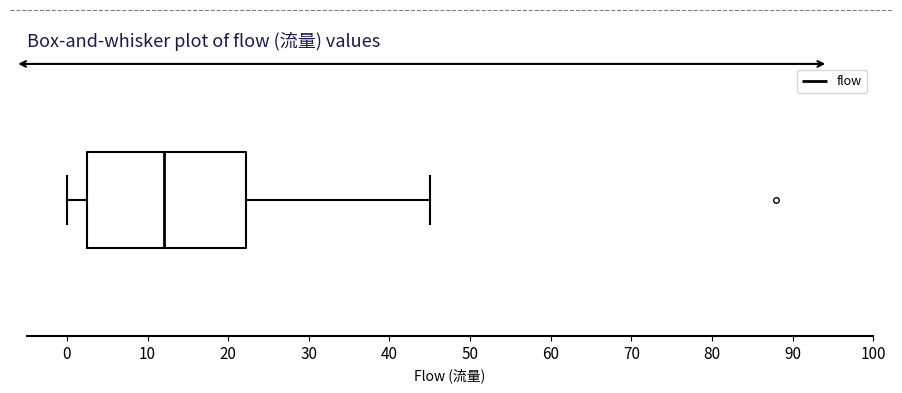

Where does the left whisker of the box end on the x-axis? The values are not printed on the chart, so give them approximately, as read against the axis.

0